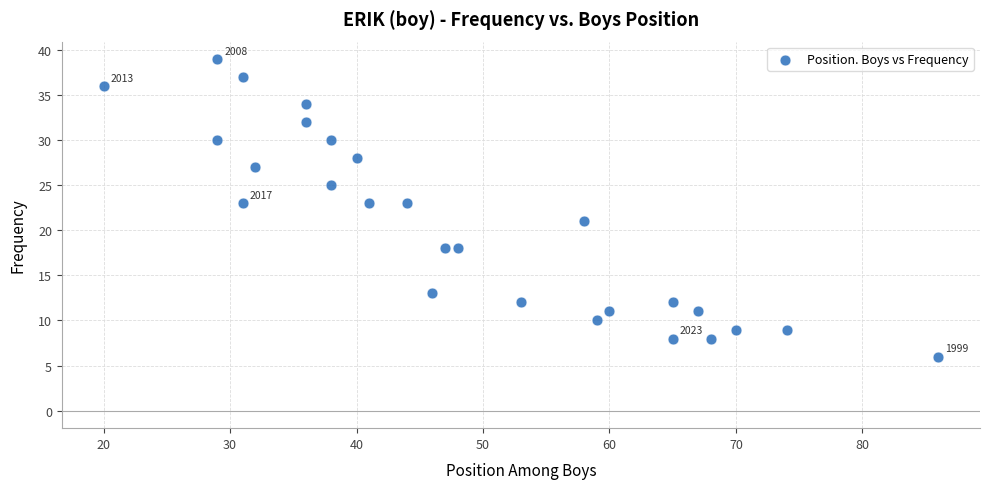

What is the range of Y values (max minus min)?

33